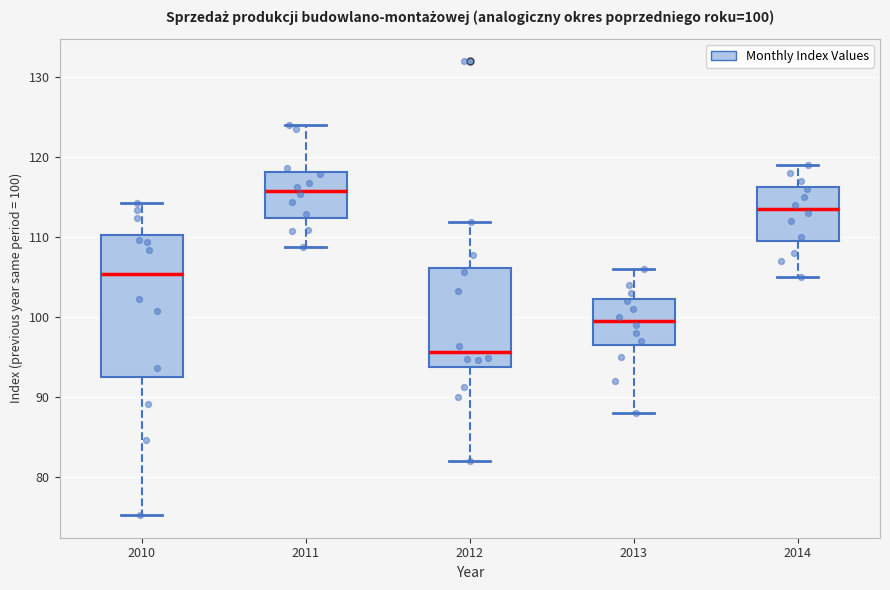

Which box has the highest median line?

2011